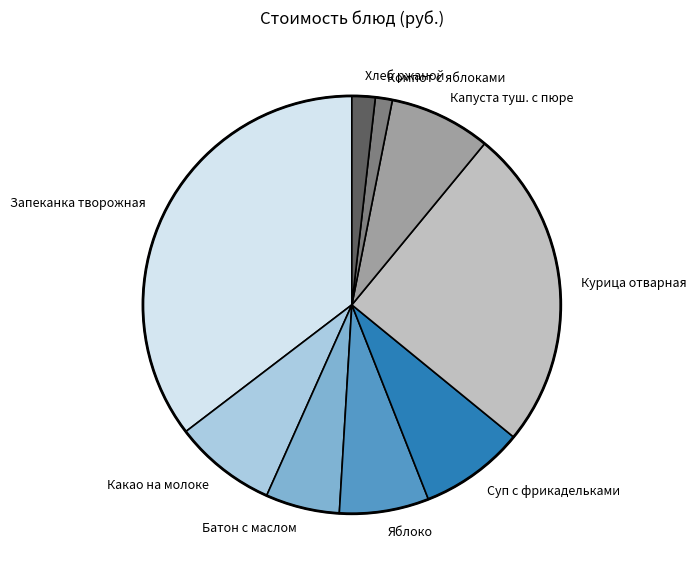

Is there a majority slice in this chart?

No